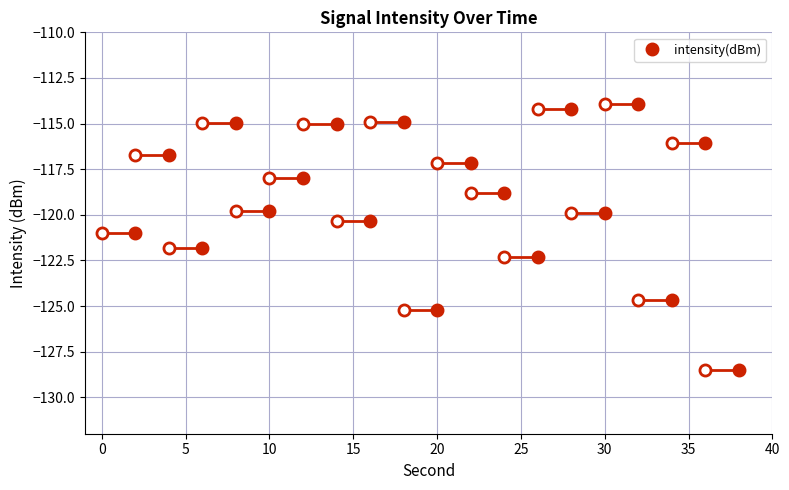

What is the value of the 4th point from the left?

-115.0